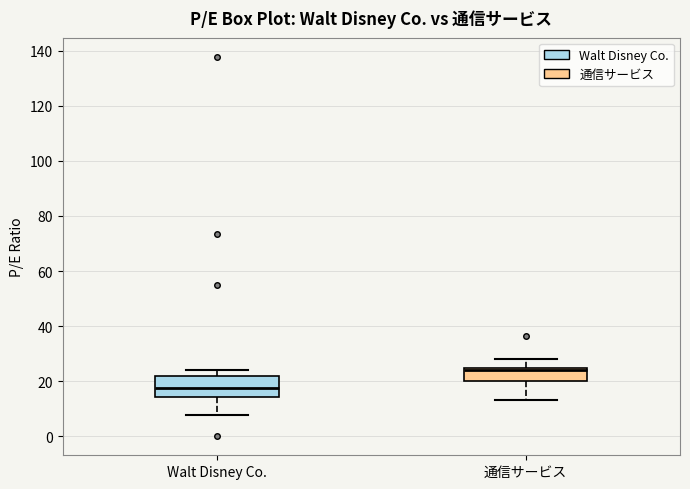

Comparing the boxes themselves (not the whiskers), which one is the tallest?

Walt Disney Co.